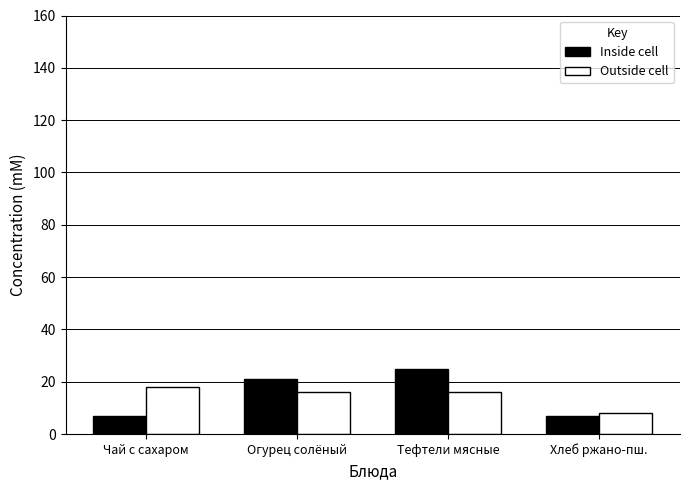

What is the label of the 3rd bar from the left?

Тефтели мясные